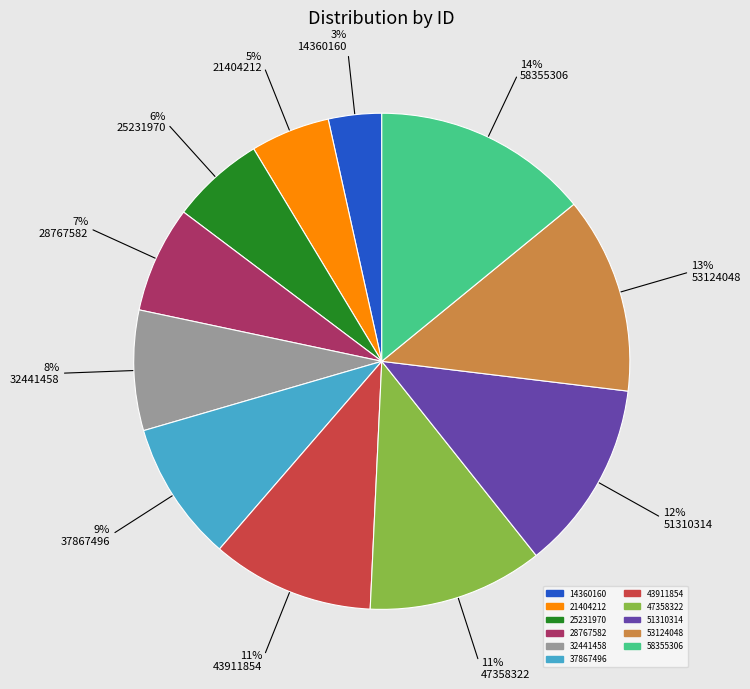

To the nearest percent, what is the difference between the largest and smallest slice percentages?

11%